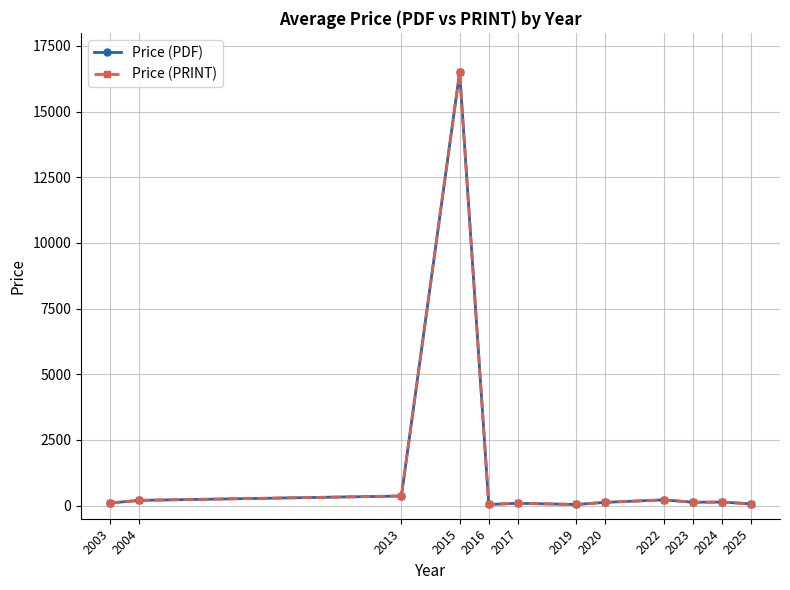

What is the sum of all Price (PDF) values?

18007.4